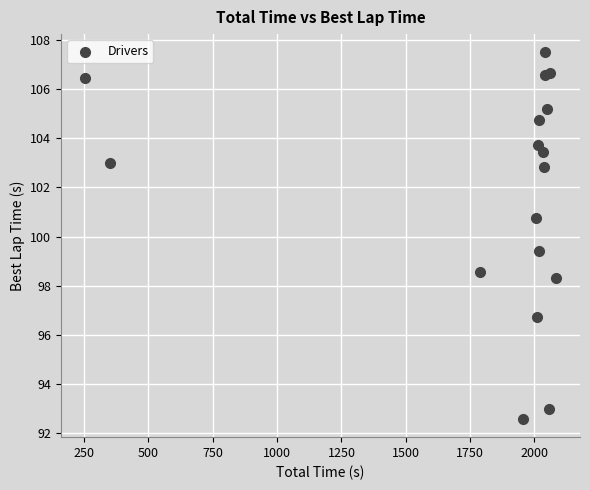

What is the range of X values (max minus min)?

1833.1